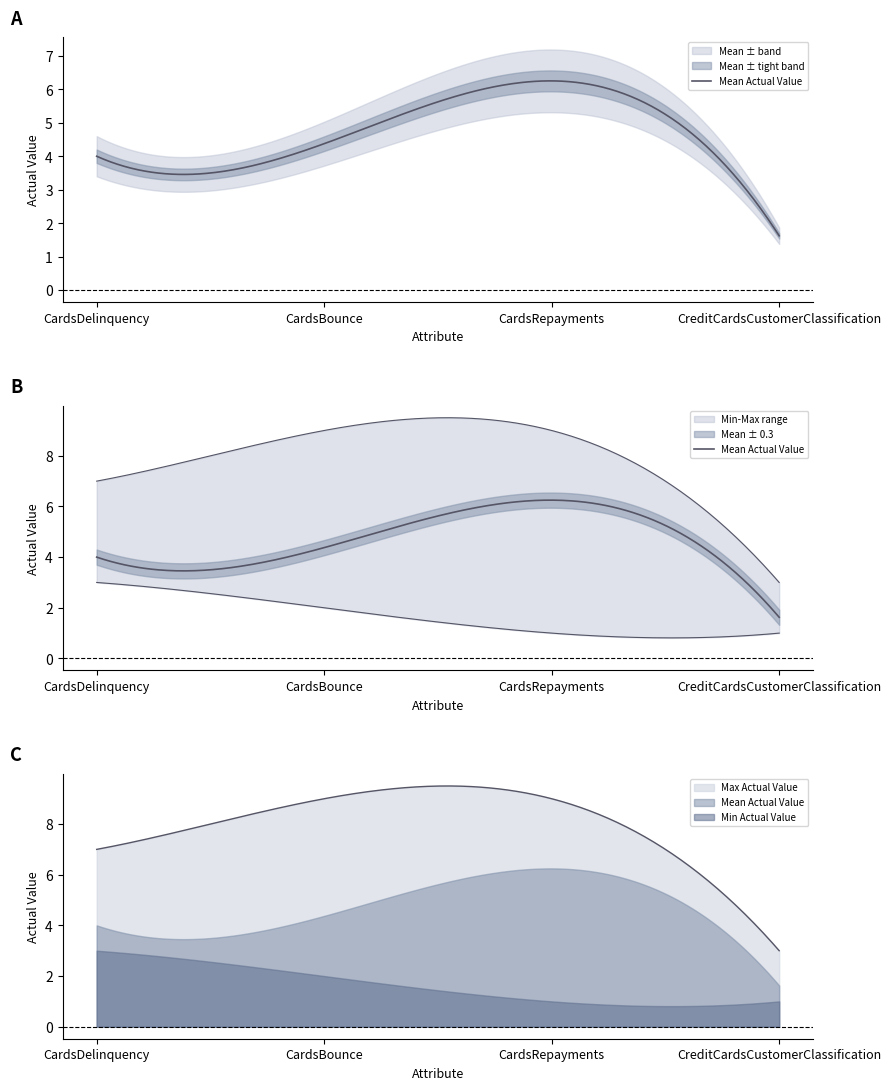

What is the value of the Mean Actual Value point at the 2nd from the left?

4.4